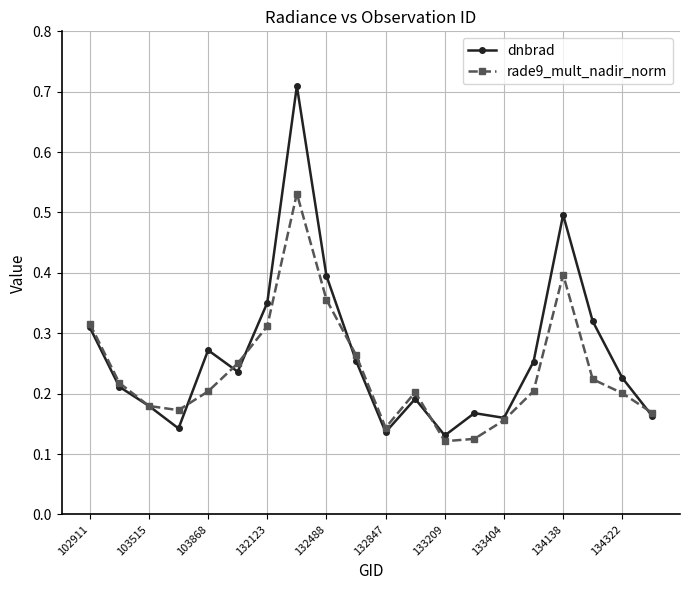

List the series in order of their peak value, highest first.

dnbrad, rade9_mult_nadir_norm